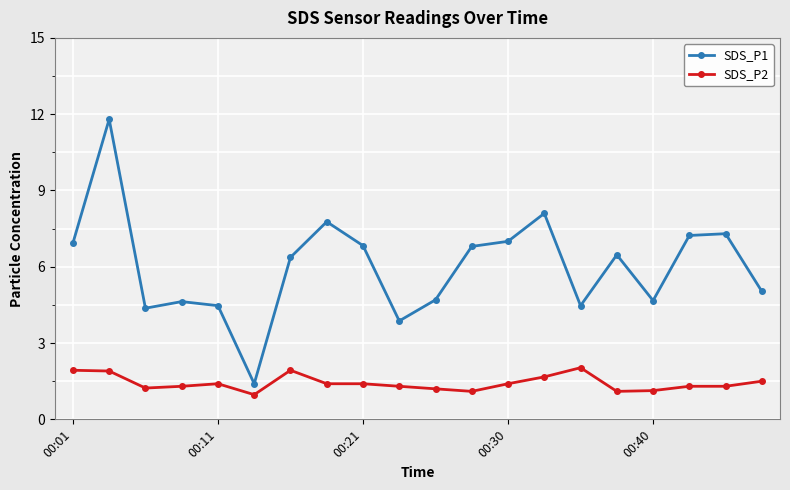

Rank the series by their average value, from highest to lowest.

SDS_P1, SDS_P2